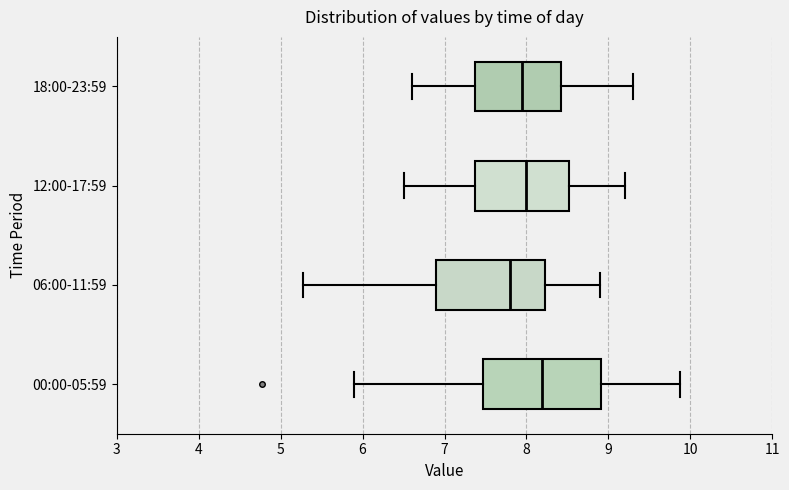

Comparing the boxes themselves (not the whiskers), which one is the widest?

00:00-05:59